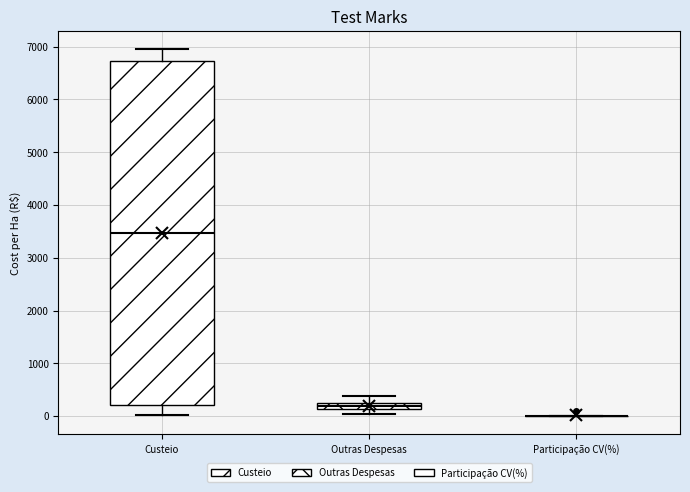

Where is the lower edge of the box for Outras Despesas on the y-axis? The values are not printed on the chart, so give them approximately, as read against the axis.

100